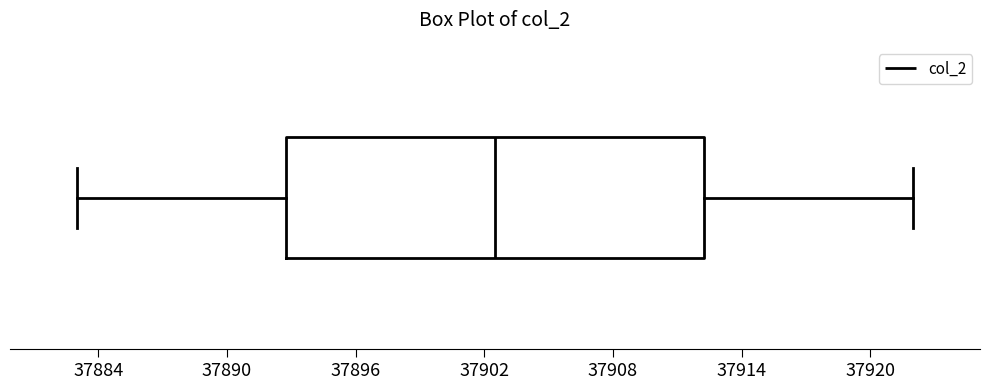

Read this box plot against the x-axis: the position of the median line, the range covered by the box, and the ends of both whiskers. The values are not printed on the chart, so give them approximately, as read against the axis.

median 37903, box 37893 to 37912, whiskers 37883 to 37922